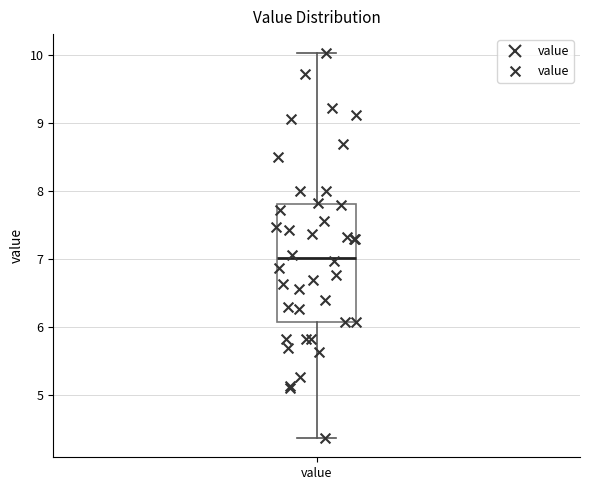

Transcribe this box plot: give where the median line is, the range the box spans, and where the two whiskers end, as read against the y-axis. The values are not printed on the chart, so give them approximately, as read against the axis.

median 7.0, box 6.1 to 7.8, whiskers 4.4 to 10.0